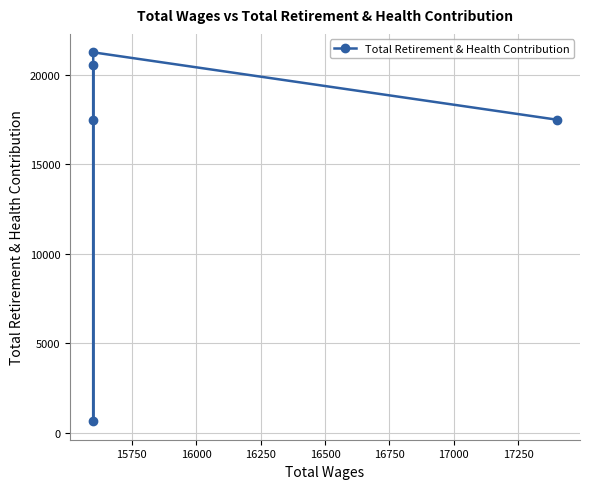

How many values exceed 17499?

2